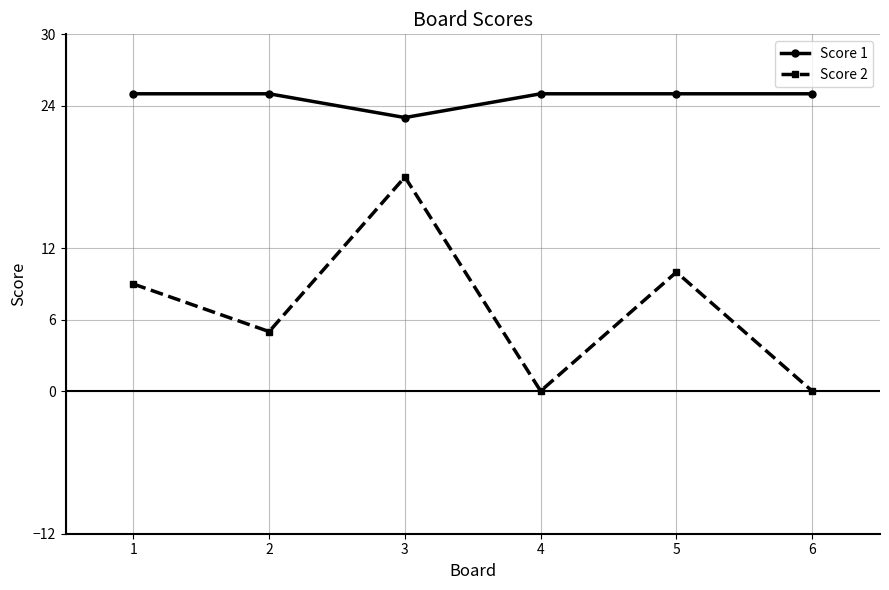

Where is the first local minimum for Score 2?

2